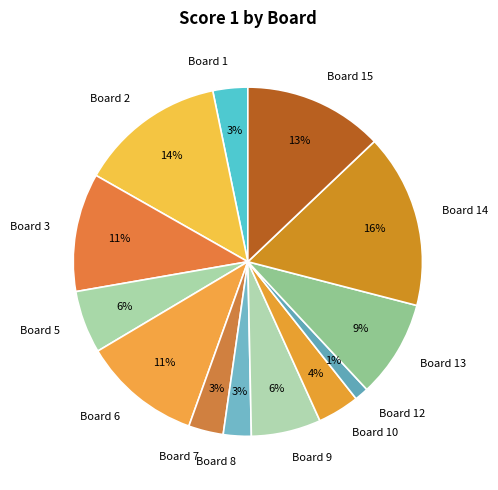

To the nearest percent, what is the average slice percentage?

8%